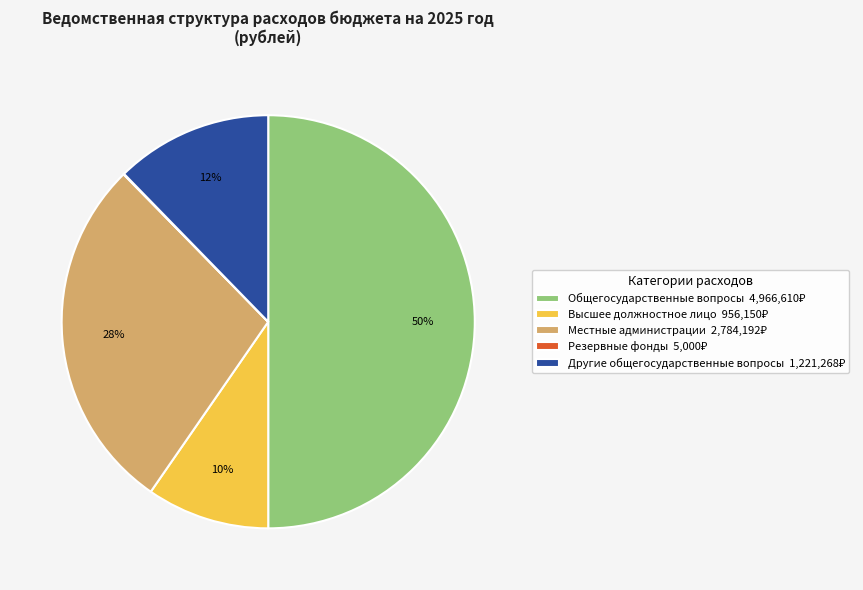

To the nearest percent, what is the difference between the largest and smallest slice percentages?

50%